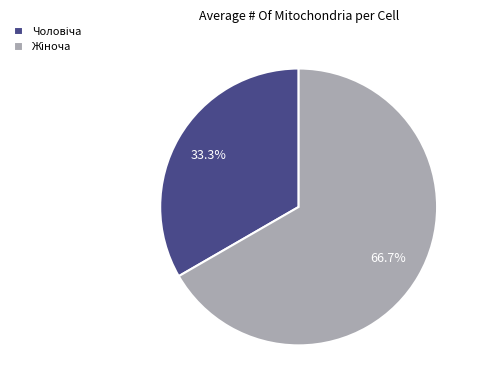

Does any single category account for the majority?

Yes